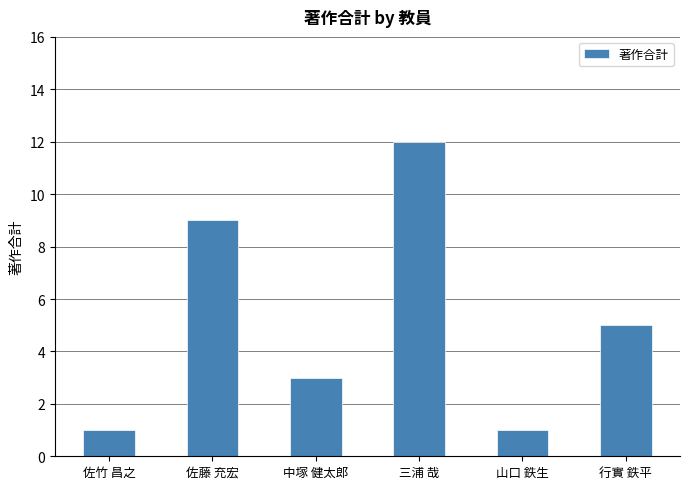

What is the ratio of the value at 佐藤 充宏 to the value at 中塚 健太郎?

3.0